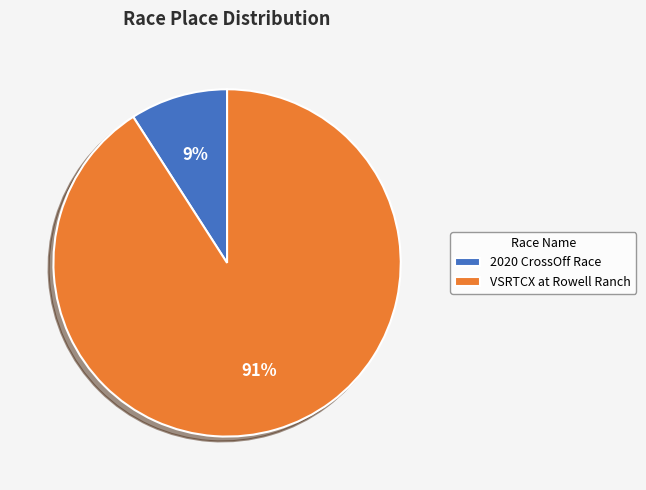

Is it true that 2020 CrossOff Race is 1% of the pie?

False